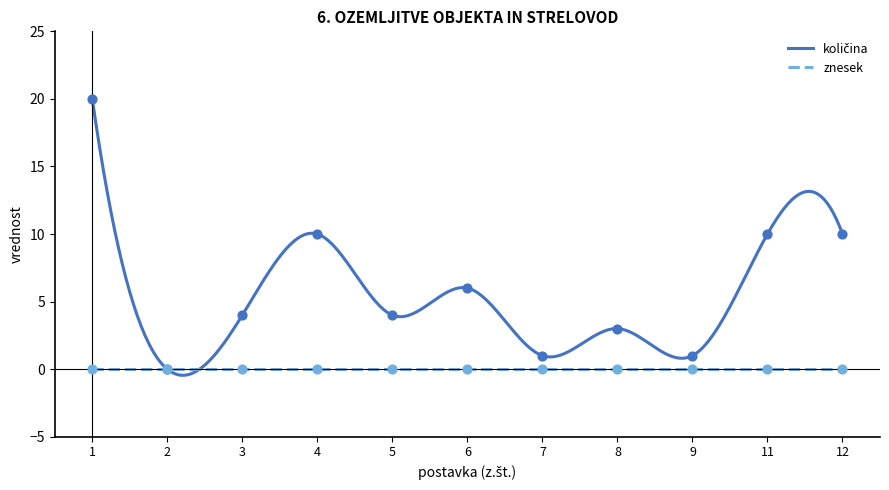

What is the change in value from 3 to 8?

-1